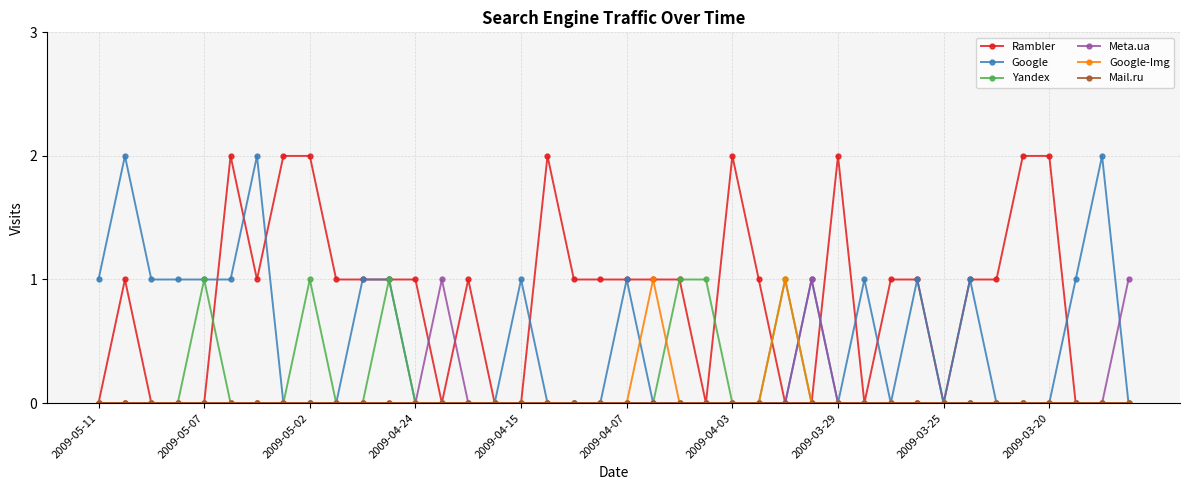

What is the maximum value shown in the chart?

2